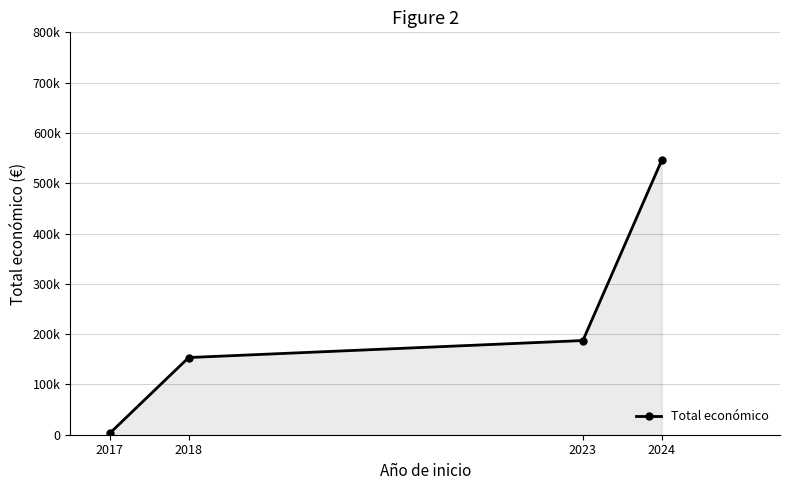

Between 2017 and 2023, which is larger?

2023